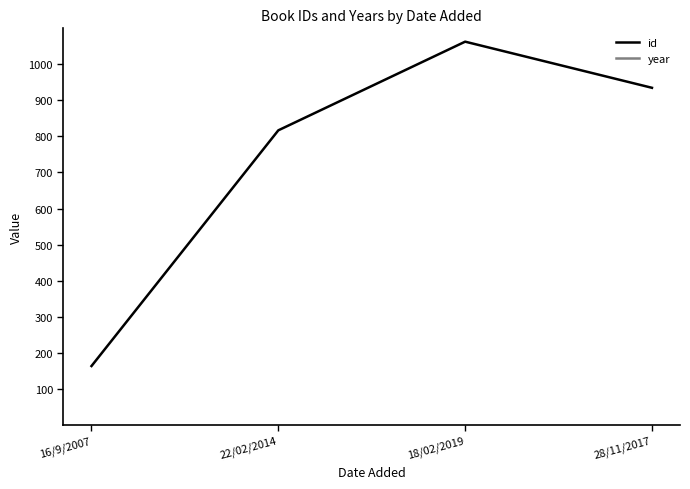

The value of id at 18/02/2019 is 1063. True or false?

True